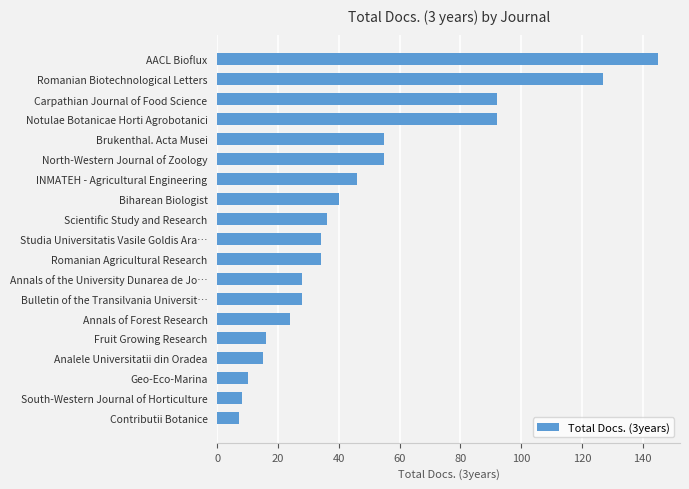

What is the difference between the maximum and minimum values?

138